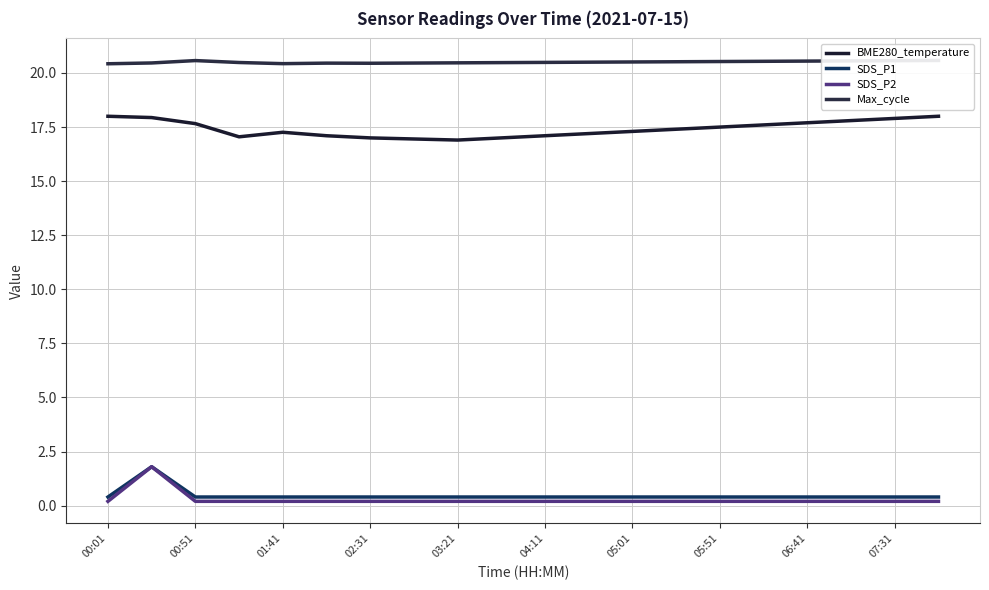

How many lines are shown in the chart?

4